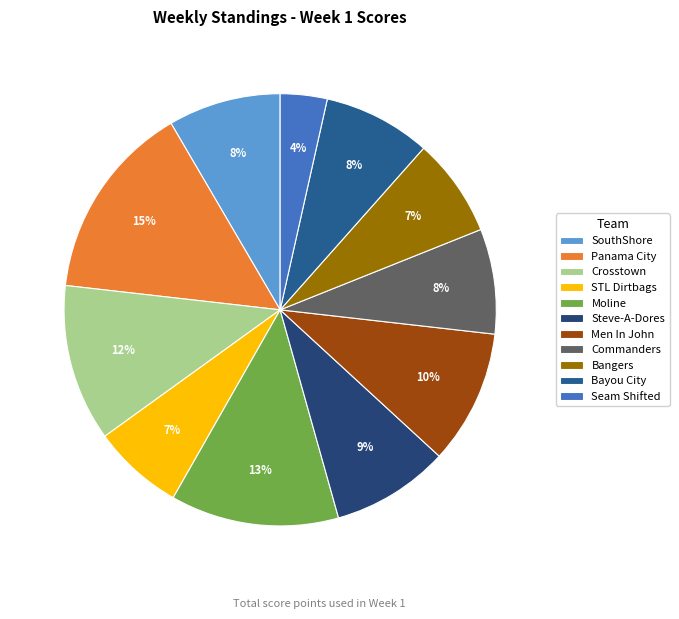

The Bangers slice represents 7% of the pie. True or false?

True